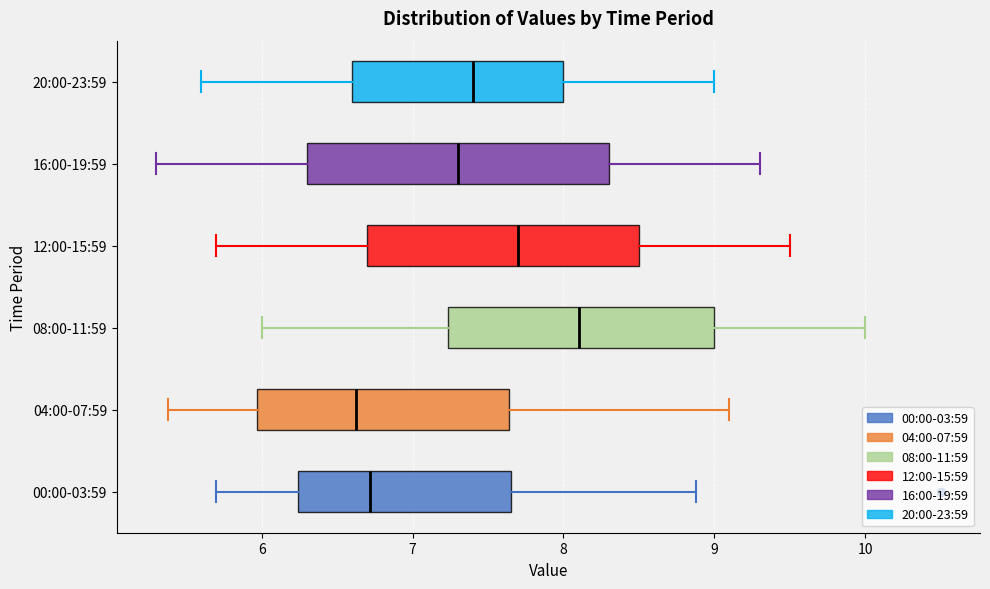

Reading bottom to top, read every box against the x-axis: the position of its median line, the range the box covers, and the ends of its whiskers. The values are not printed on the chart, so give them approximately, as read against the axis.

00:00-03:59: median 6.7, box 6.2 to 7.7, whiskers 5.7 to 8.9
04:00-07:59: median 6.6, box 6.0 to 7.6, whiskers 5.4 to 9.1
08:00-11:59: median 8.1, box 7.2 to 9.0, whiskers 6.0 to 10.0
12:00-15:59: median 7.7, box 6.7 to 8.5, whiskers 5.7 to 9.5
16:00-19:59: median 7.3, box 6.3 to 8.3, whiskers 5.3 to 9.3
20:00-23:59: median 7.4, box 6.6 to 8.0, whiskers 5.6 to 9.0